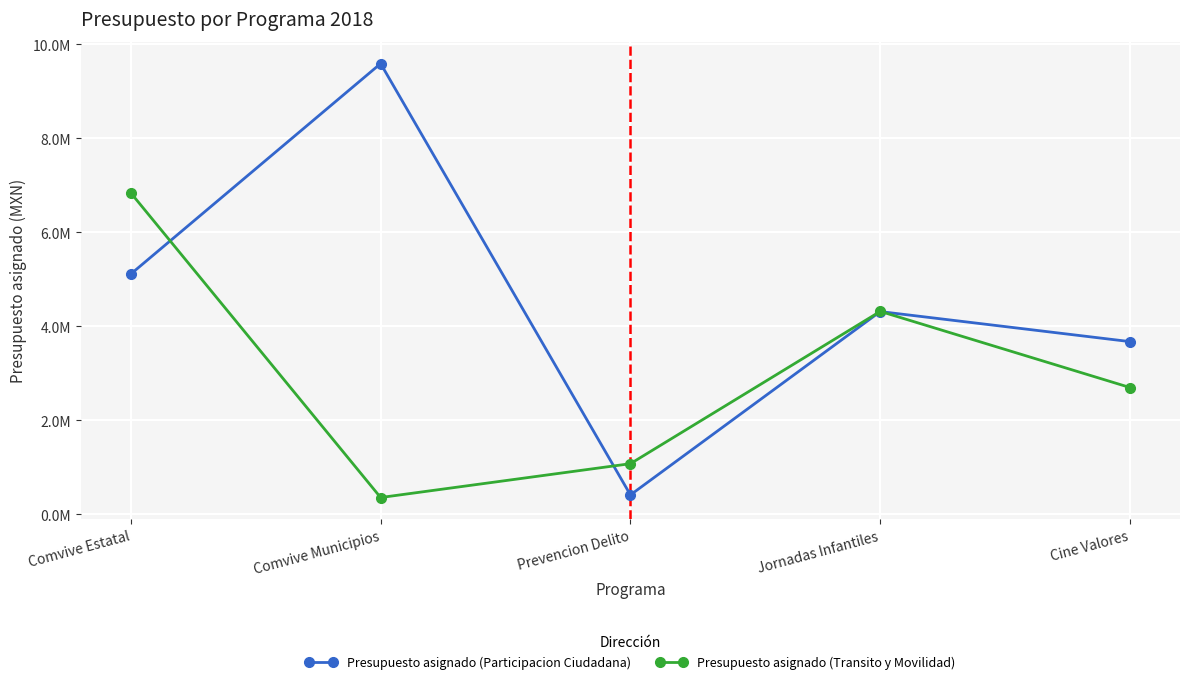

How many interior local peaks does the Presupuesto asignado (Participacion Ciudadana) series have?

2